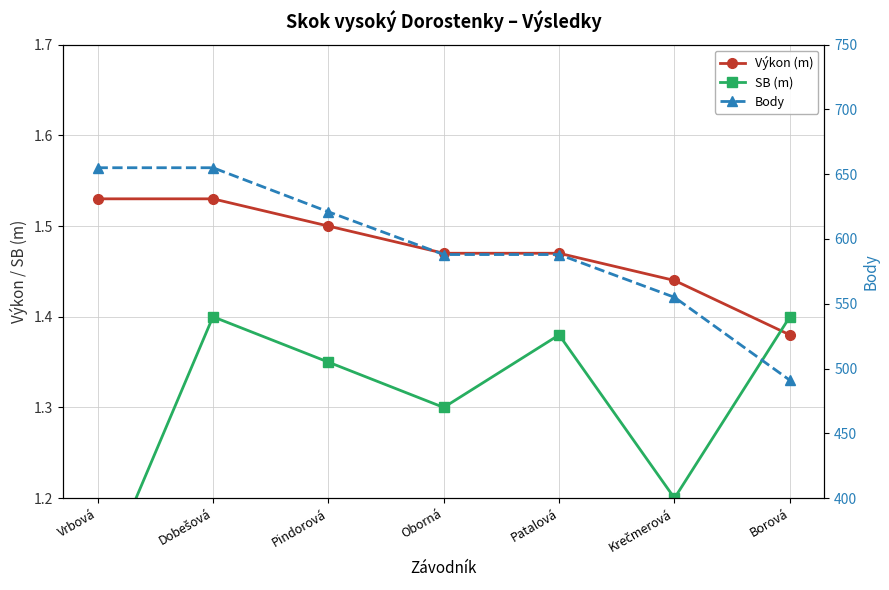

Reading right to left, list all the values displayed in this chart.

Výkon (m): 1.4	1.4	1.5	1.5	1.5	1.5	1.5
SB (m): 1.4	1.2	1.4	1.3	1.4	1.4	1.1
Body: 491.0	555.0	588.0	588.0	621.0	655.0	655.0